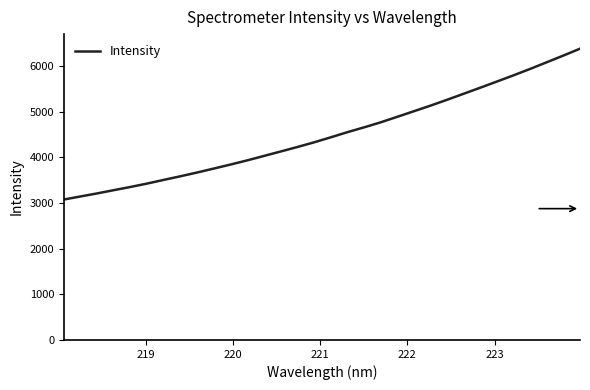

Count the number of values greater than 4438.

16